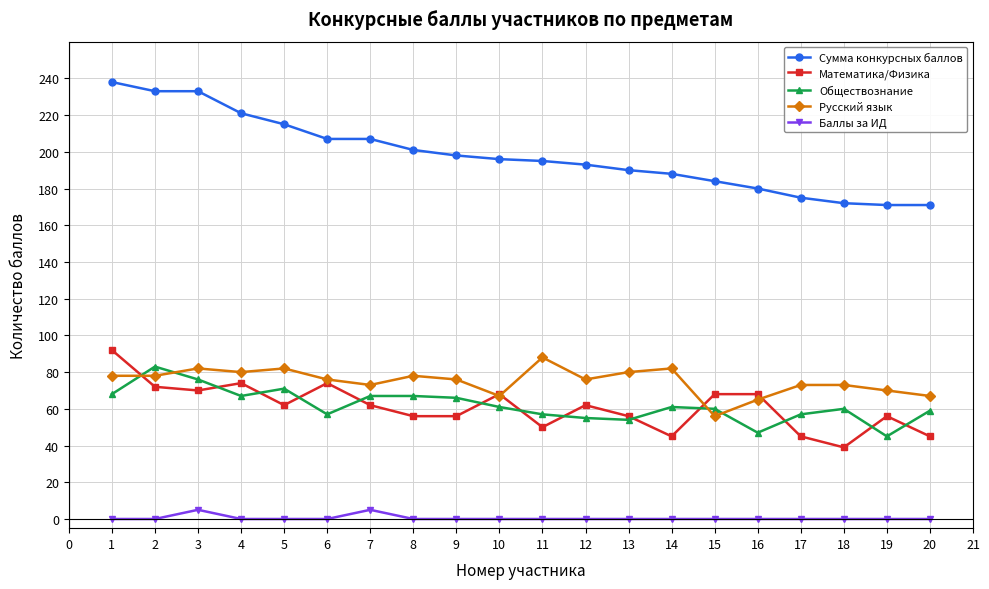

How many categories are shown in the chart?

20